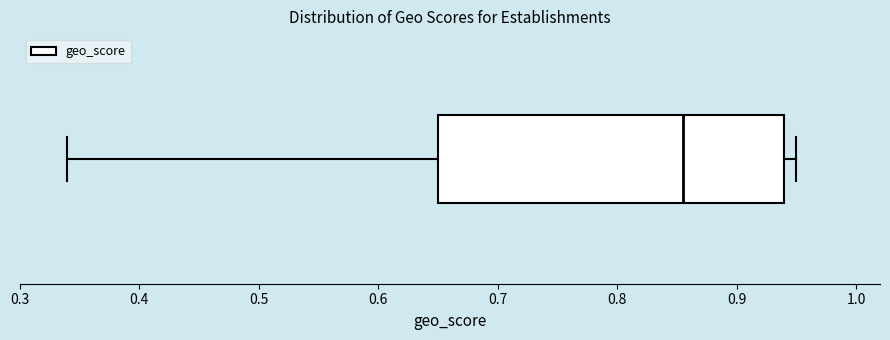

Where is the left edge of the box on the x-axis? The values are not printed on the chart, so give them approximately, as read against the axis.

0.65